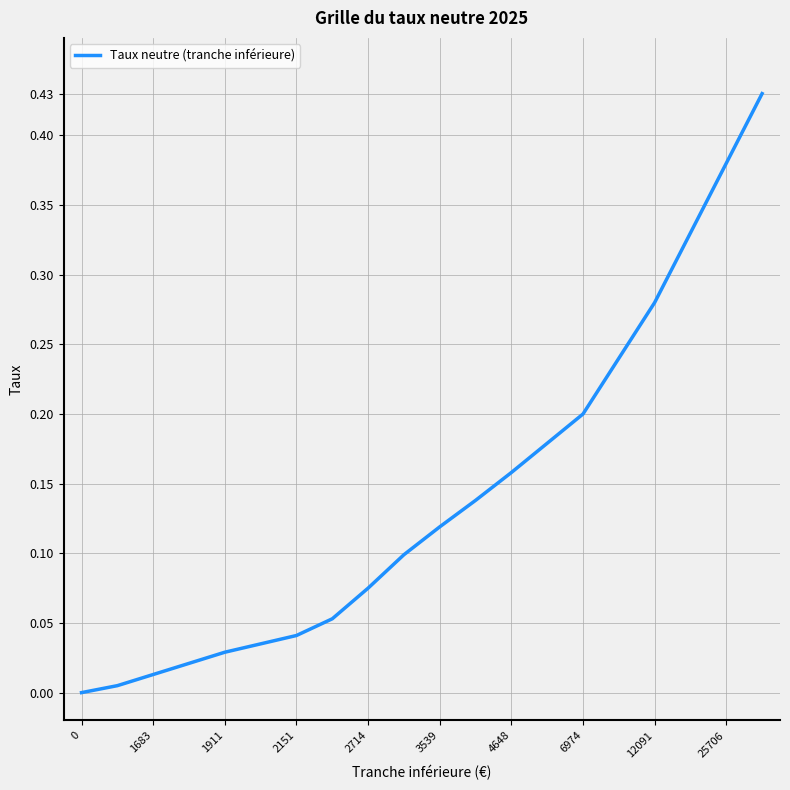

The chart shows a value of 0.1 at 4648. True or false?

False